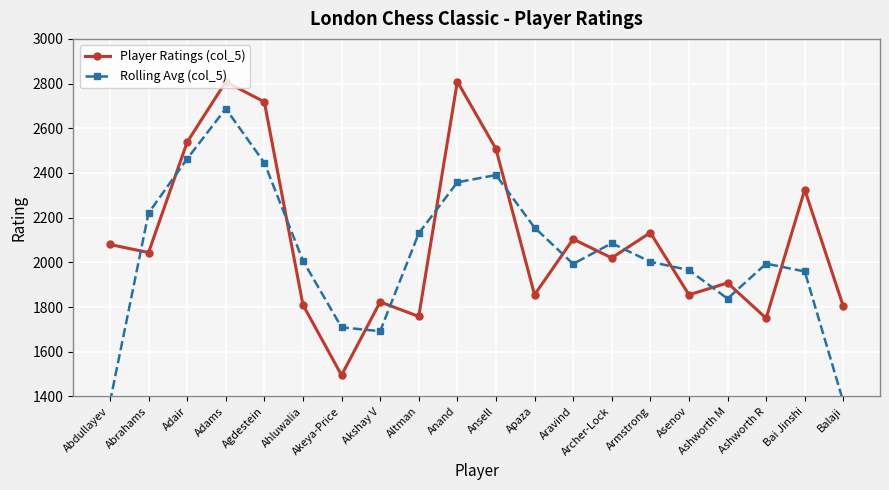

What is the total value across all series at Akshay V?

3515.0